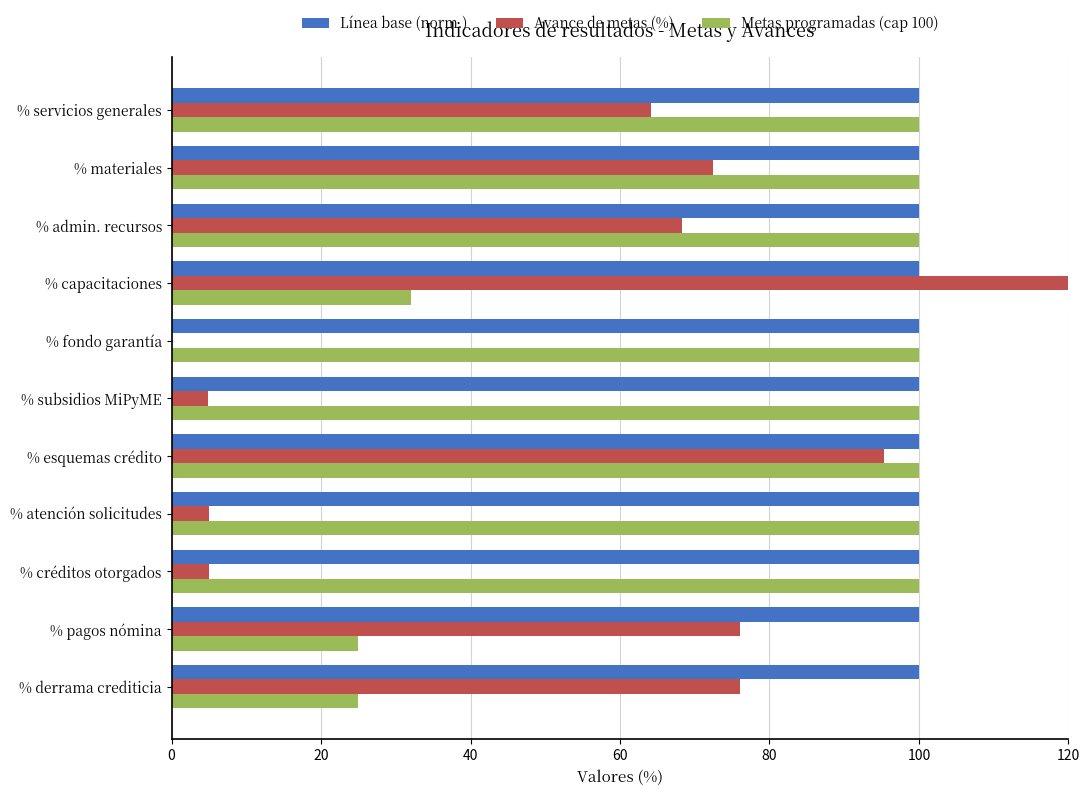

Are the bars horizontal?

Yes